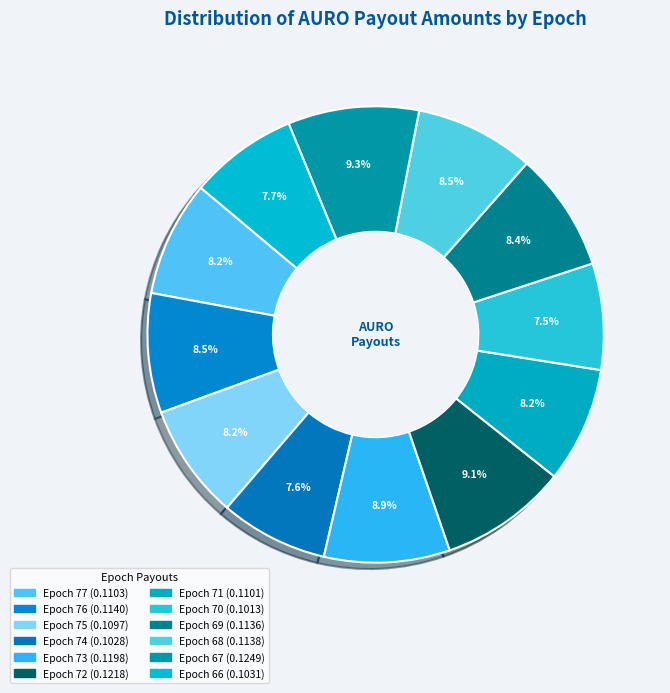

How many slices are in this pie chart?

12